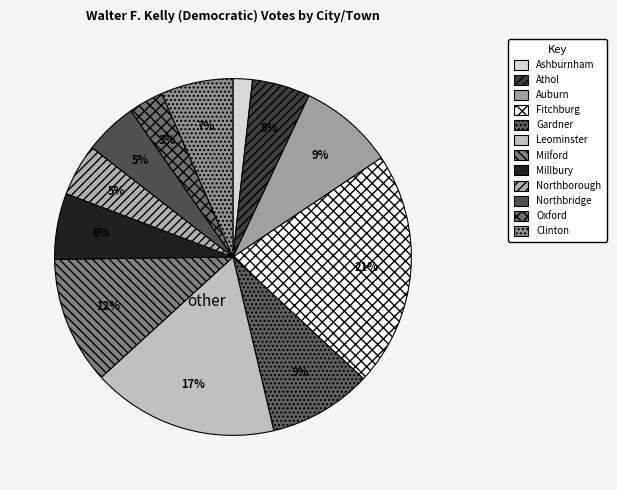

How many segments does this pie chart have?

12